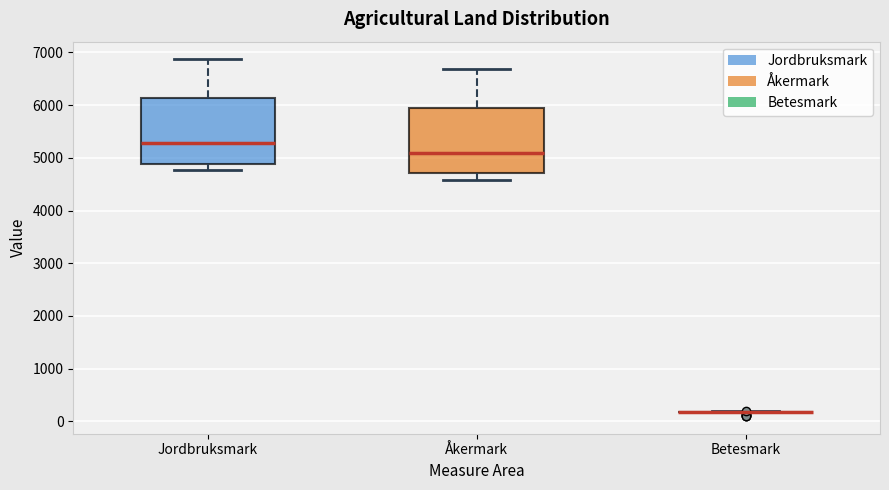

Where does the lower whisker of the box for Jordbruksmark end on the y-axis? The values are not printed on the chart, so give them approximately, as read against the axis.

4800